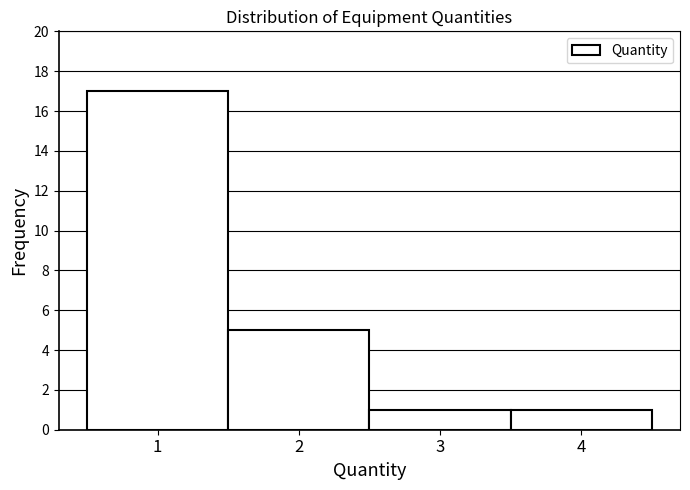

Reading left to right, transcribe this chart: for each bar, give the range it covers on the x-axis and its height. The values are not printed on the chart, so give them approximately, as read against the axis.

0.5 to 1.5: 17
1.5 to 2.5: 5
2.5 to 3.5: 1
3.5 to 4.5: 1